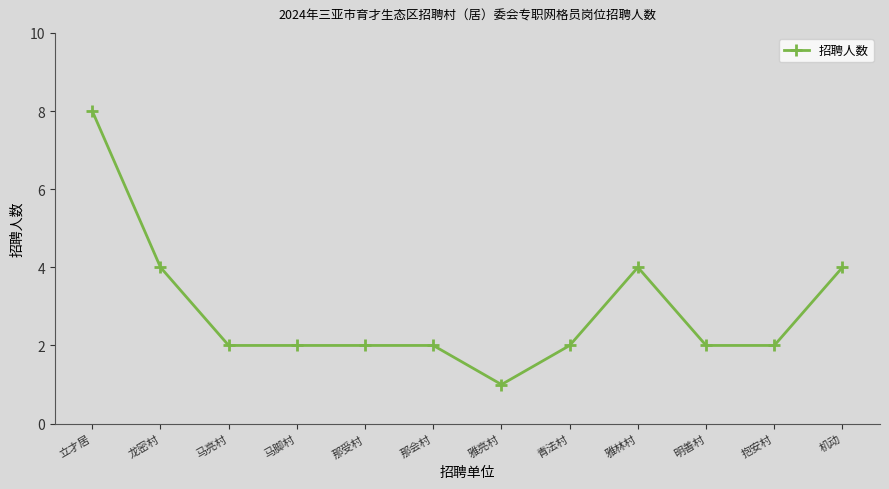

What is the value of the 2nd point from the left?

4